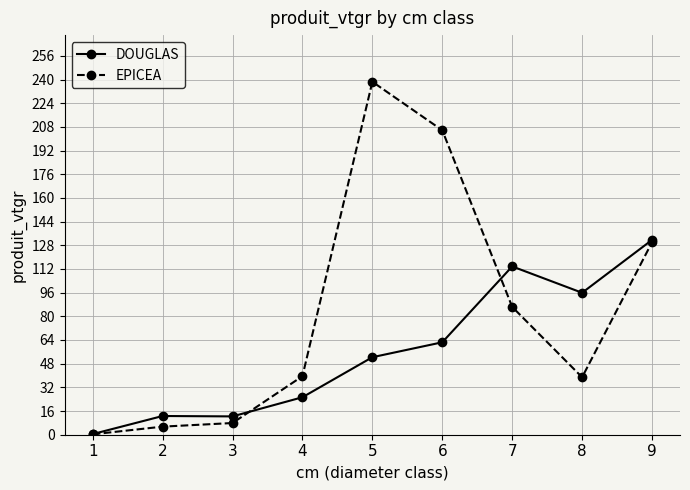

At which label is DOUGLAS closest to 66?

6